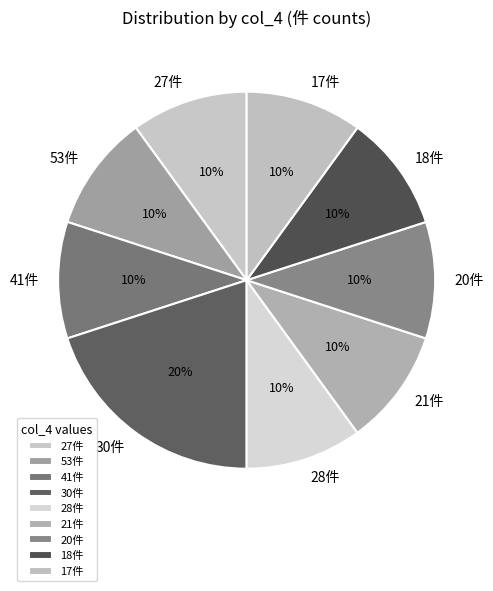

What percentage is the 53件 slice, to the nearest percent?

10%